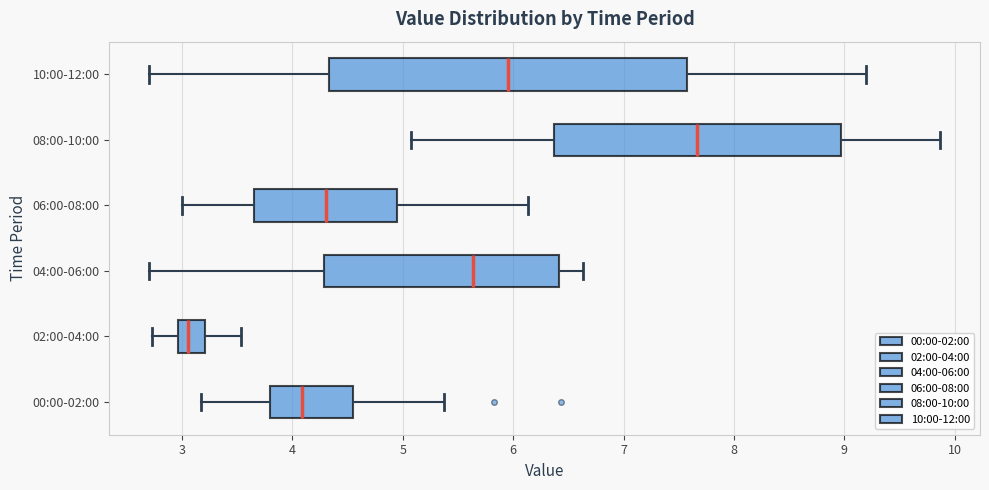

Comparing the boxes themselves (not the whiskers), which one is the widest?

10:00-12:00